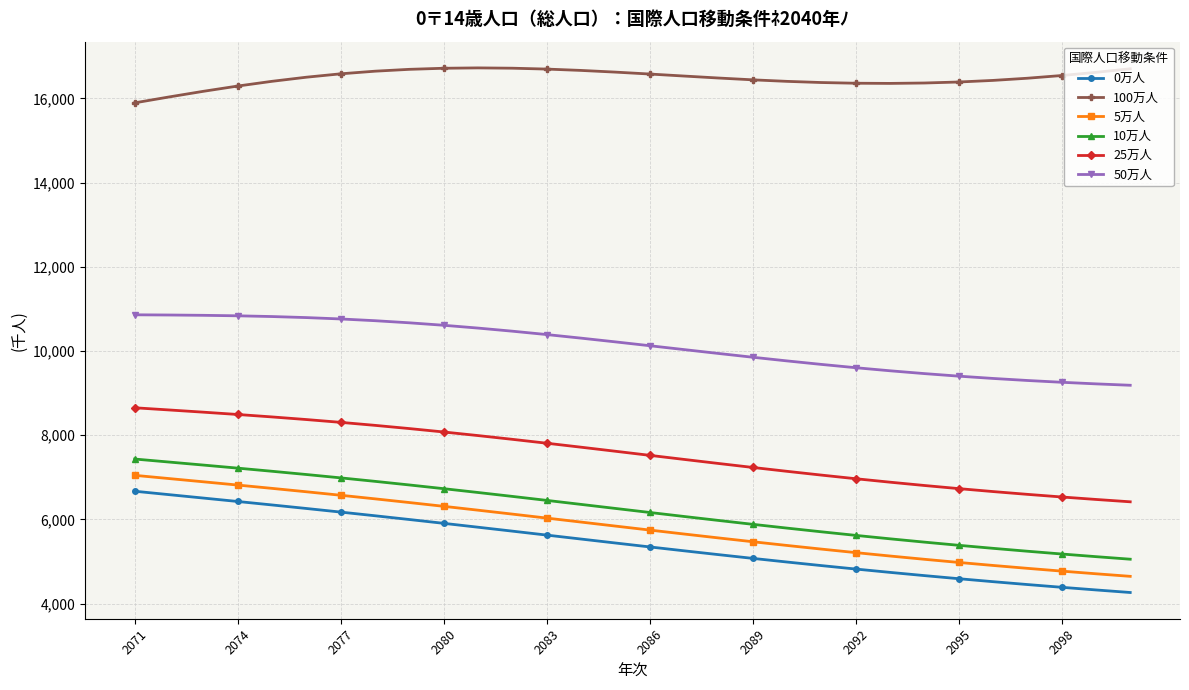

How many values in the 10万人 series exceed 6259?

15